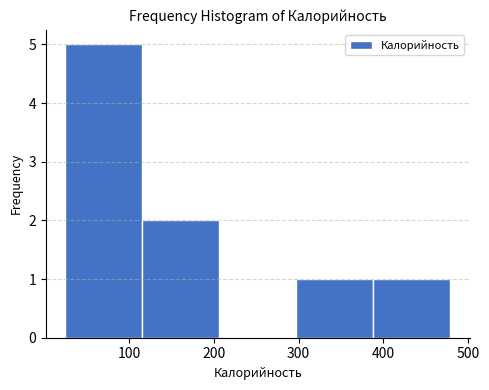

Reading left to right, transcribe this chart: for each bar, give the range it covers on the x-axis and its height. Neither the bar edges nor the heights are printed on the chart, so give them approximately, as read against the axes.

30 to 120: 5
120 to 210: 2
210 to 300: 0
300 to 390: 1
390 to 480: 1